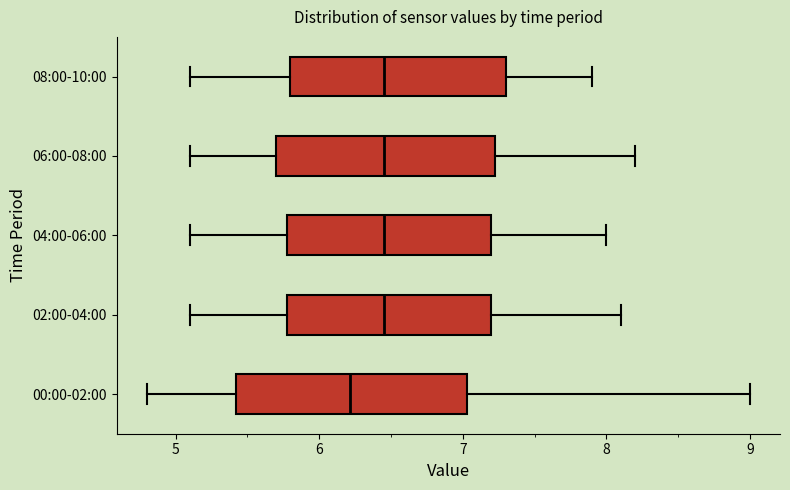

Reading bottom to top, read every box against the x-axis: the position of its median line, the range the box covers, and the ends of its whiskers. The values are not printed on the chart, so give them approximately, as read against the axis.

00:00-02:00: median 6.2, box 5.4 to 7.0, whiskers 4.8 to 9.0
02:00-04:00: median 6.5, box 5.8 to 7.2, whiskers 5.1 to 8.1
04:00-06:00: median 6.5, box 5.8 to 7.2, whiskers 5.1 to 8.0
06:00-08:00: median 6.5, box 5.7 to 7.2, whiskers 5.1 to 8.2
08:00-10:00: median 6.5, box 5.8 to 7.3, whiskers 5.1 to 7.9